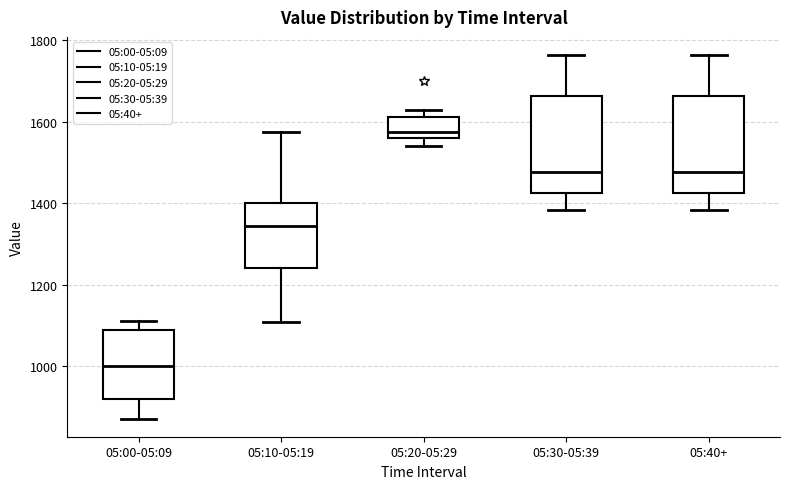

Which box has the highest median line?

05:20-05:29